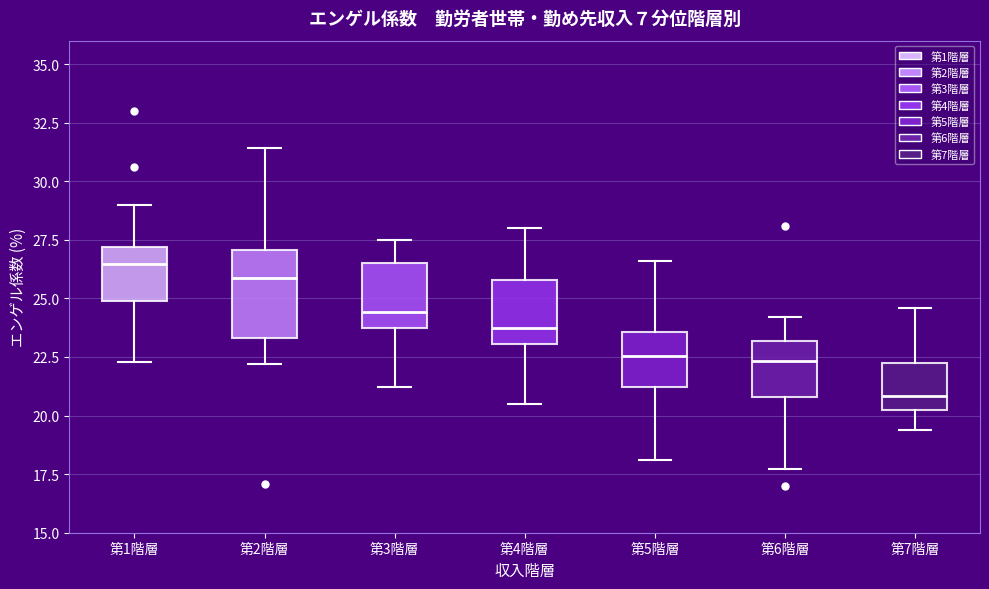

Reading left to right, transcribe this box plot: for each box, give where its median line is, the range the box spans, and where its two whiskers end, as read against the y-axis. The values are not printed on the chart, so give them approximately, as read against the axis.

第1階層: median 26.5, box 25.0 to 27.0, whiskers 22.5 to 29.0
第2階層: median 26.0, box 23.5 to 27.0, whiskers 22.0 to 31.5
第3階層: median 24.5, box 23.5 to 26.5, whiskers 21.0 to 27.5
第4階層: median 24.0, box 23.0 to 26.0, whiskers 20.5 to 28.0
第5階層: median 22.5, box 21.0 to 23.5, whiskers 18.0 to 26.5
第6階層: median 22.5, box 21.0 to 23.0, whiskers 17.5 to 24.0
第7階層: median 21.0, box 20.5 to 22.5, whiskers 19.5 to 24.5